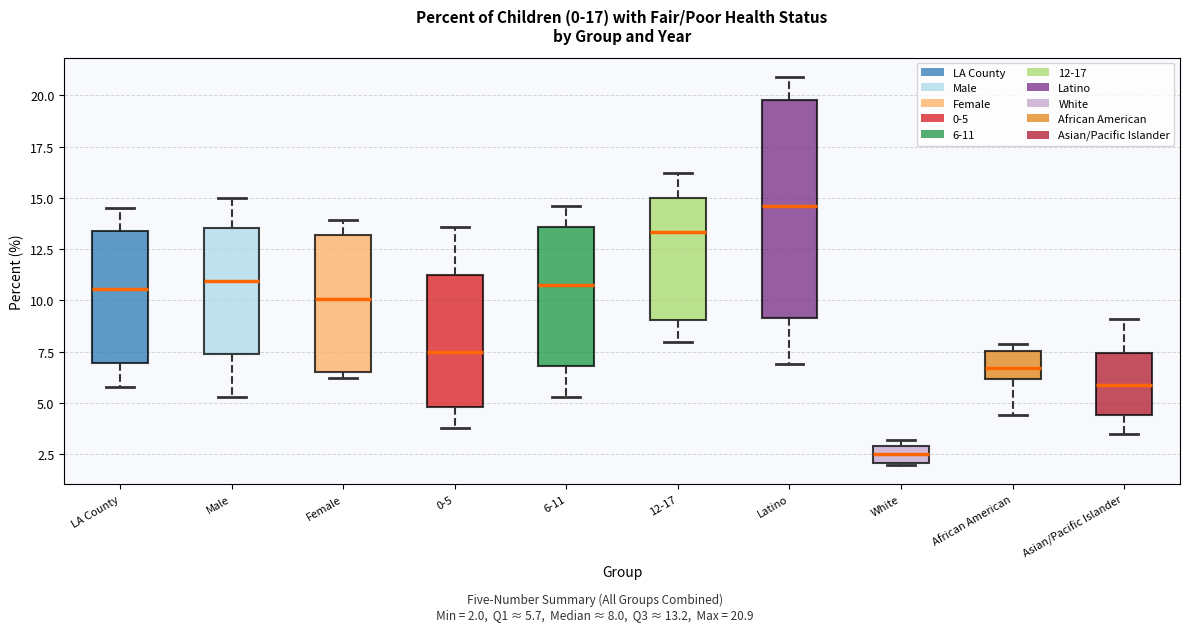

Which box has the highest median line?

Latino